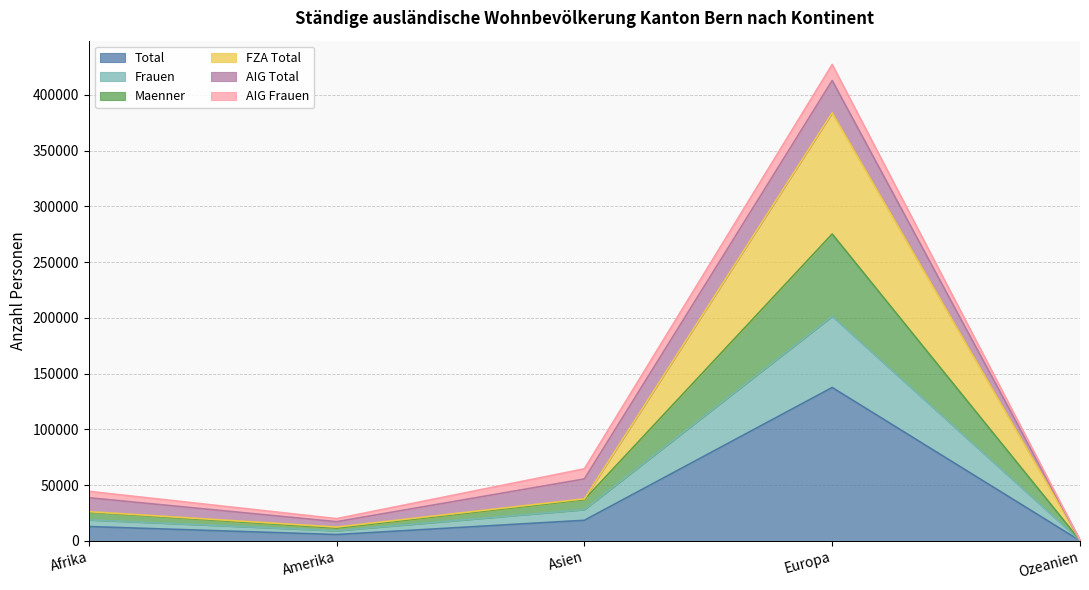

What is the label of the 1st point from the left?

Afrika